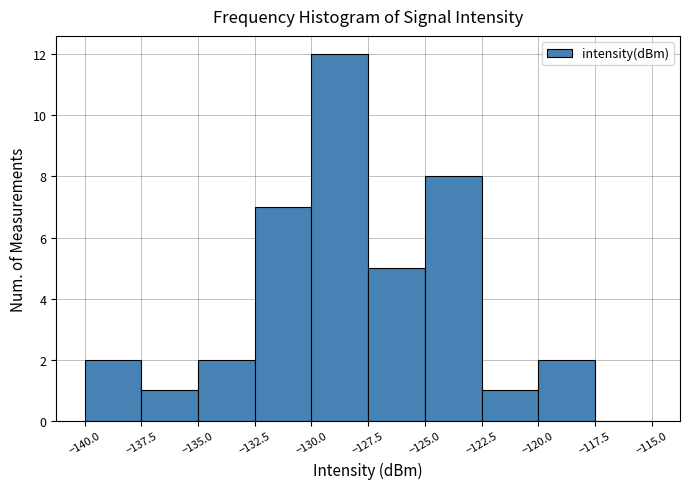

What is the height of the bar covering -130.0 to -127.5 on the x-axis? The values are not printed on the chart, so give them approximately, as read against the axis.

12